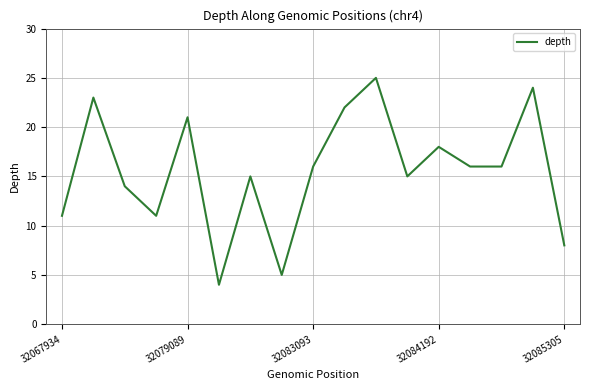

What is the difference between the maximum and minimum values?

21